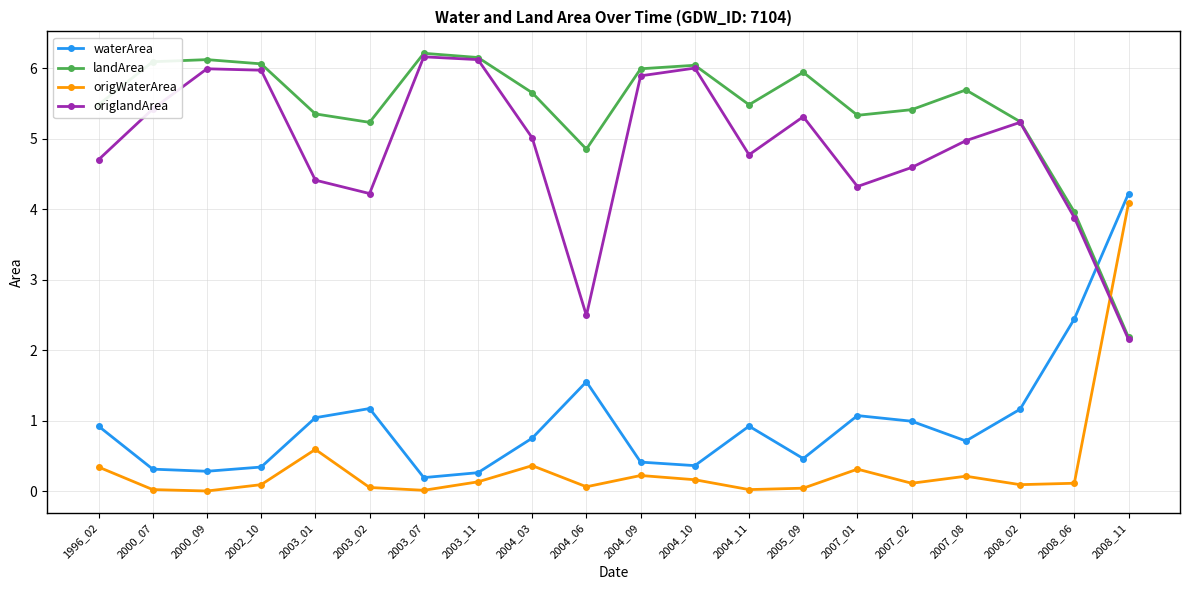

At 2004_03, list the series in order from smallest to largest.

origWaterArea, waterArea, origlandArea, landArea